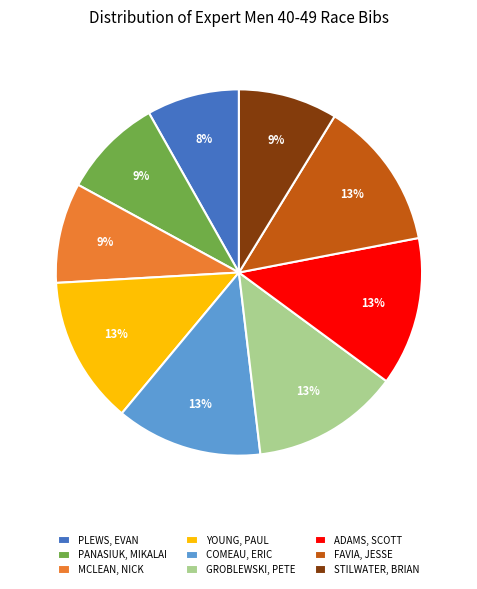

What is the ratio of the value at PLEWS, EVAN to the value at MCLEAN, NICK?

0.9